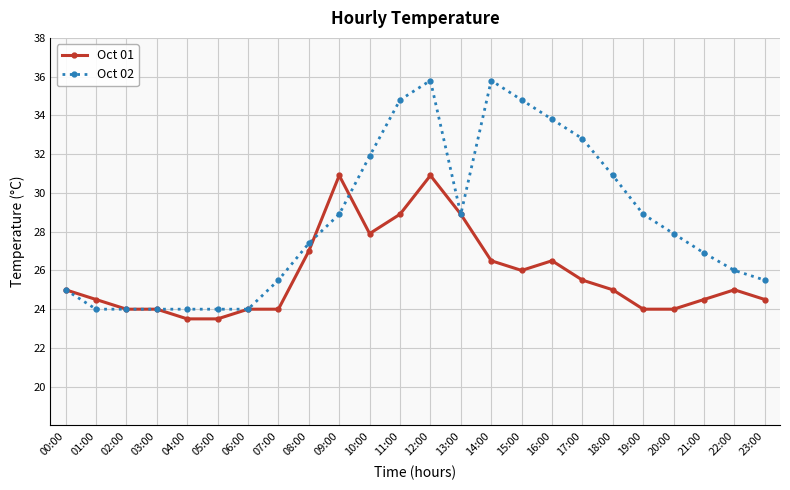

List the series in order of their overall mean, highest first.

Oct 02, Oct 01